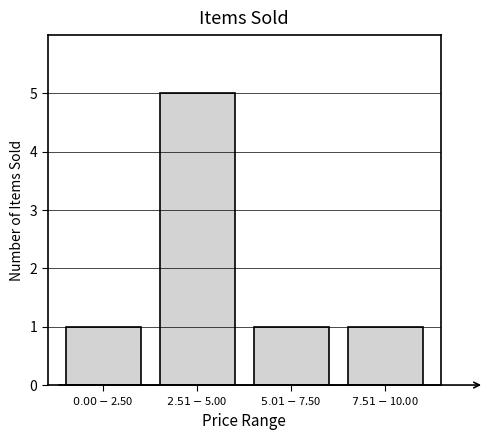

Reading right to left, extract all data points from this chart.

1	1	5	1